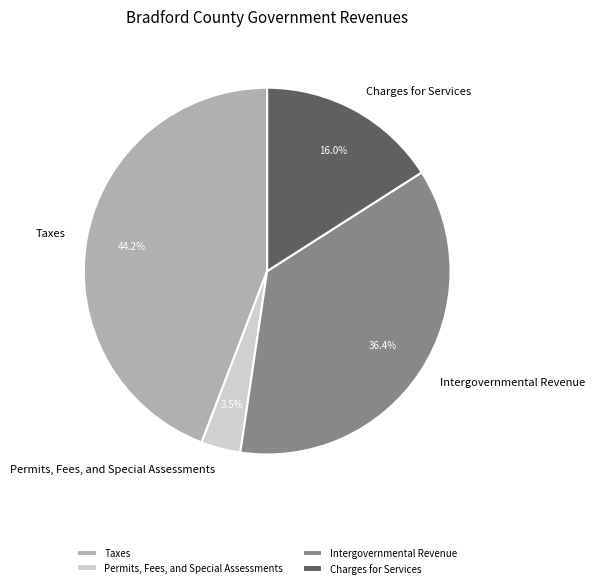

Which has a higher value, Intergovernmental Revenue or Taxes?

Taxes